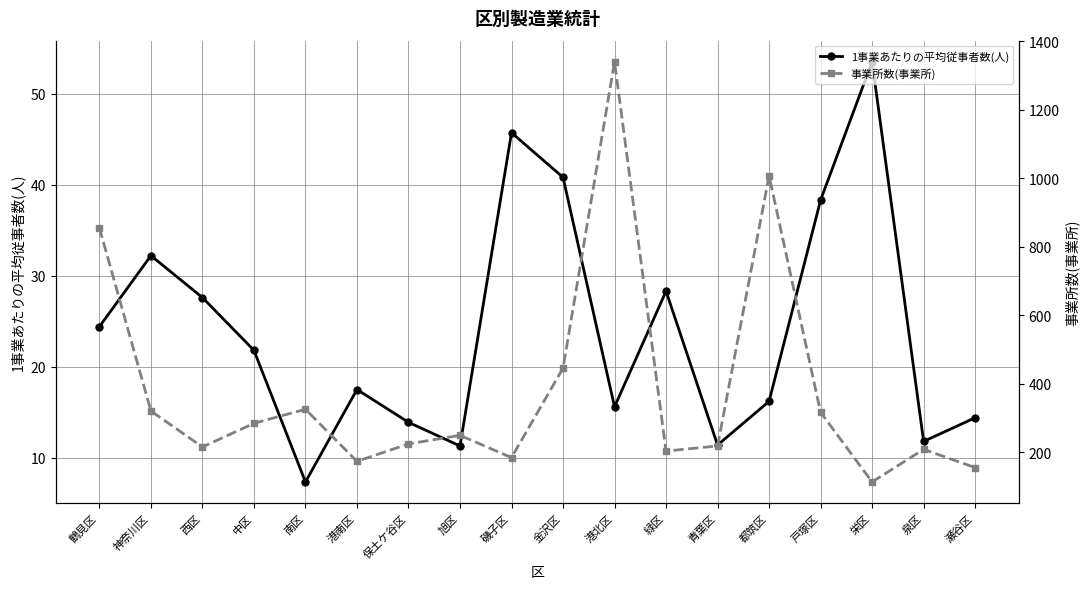

Reading right to left, transcribe all the data shown in this chart.

1事業あたりの平均従事者数(人): 14.4	11.8	53.5	38.3	16.2	11.4	28.3	15.6	40.8	45.7	11.3	13.9	17.5	7.3	21.8	27.6	32.2	24.4
事業所数(事業所): 156.0	209.0	114.0	317.0	1007.0	219.0	204.0	1340.0	446.0	185.0	250.0	225.0	174.0	326.0	285.0	216.0	321.0	855.0